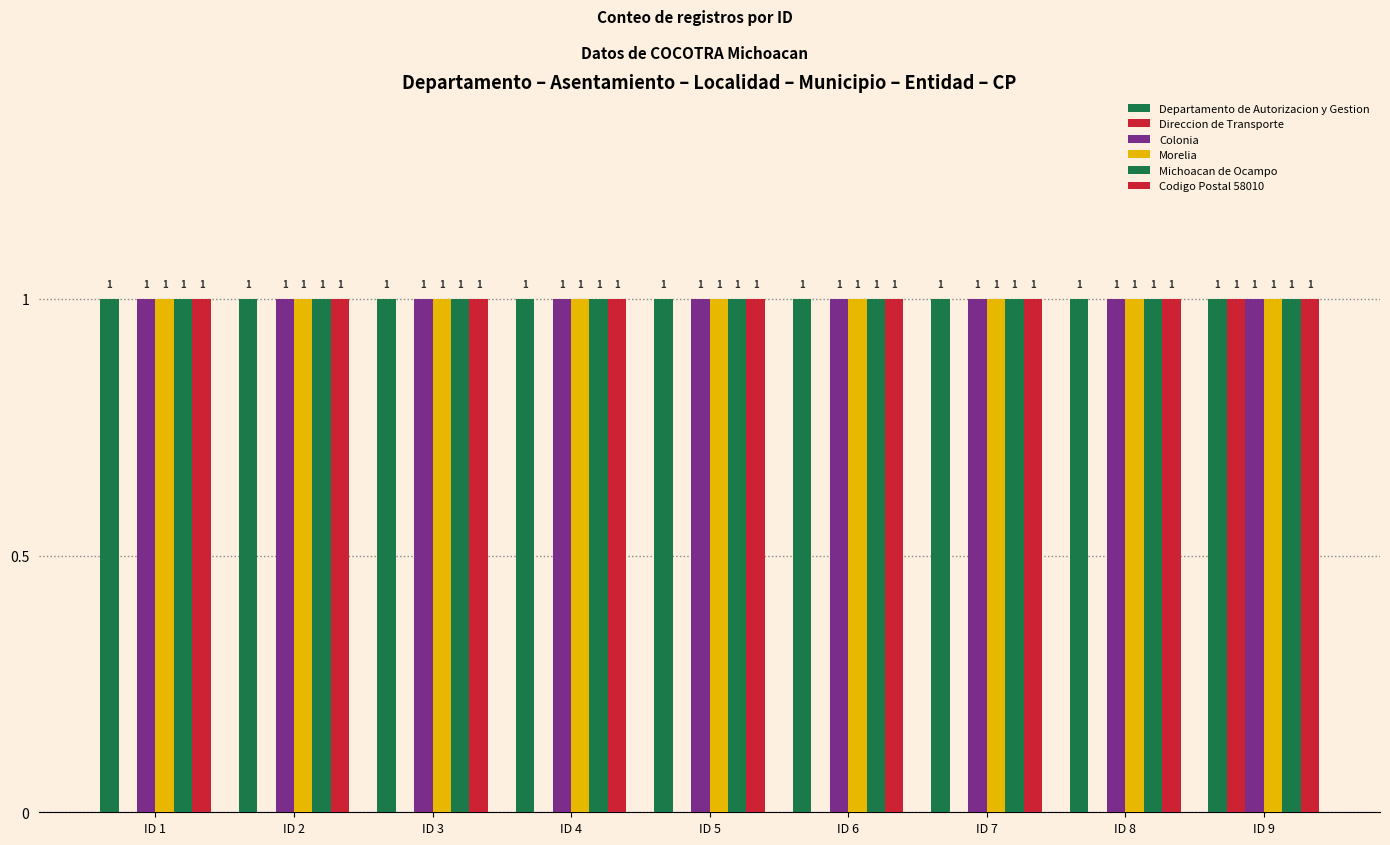

Which has a higher value, ID 1 or ID 9?

ID 1